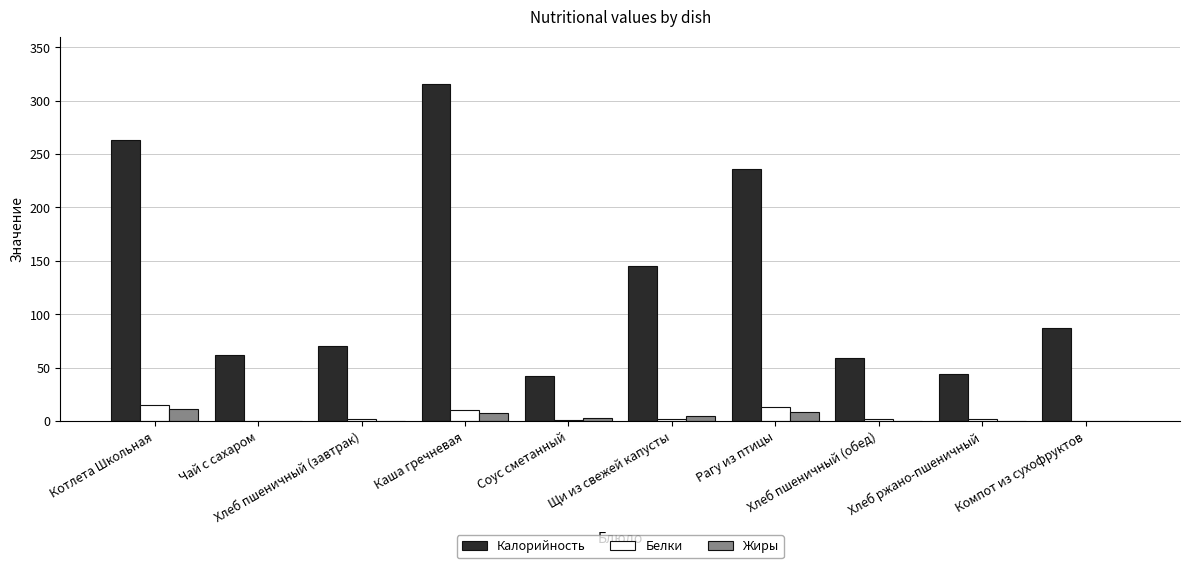

What is the greatest value displayed?

316.0